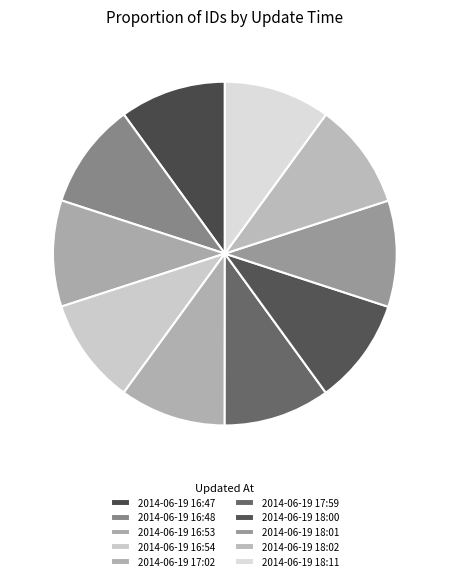

How many slices are in this pie chart?

10